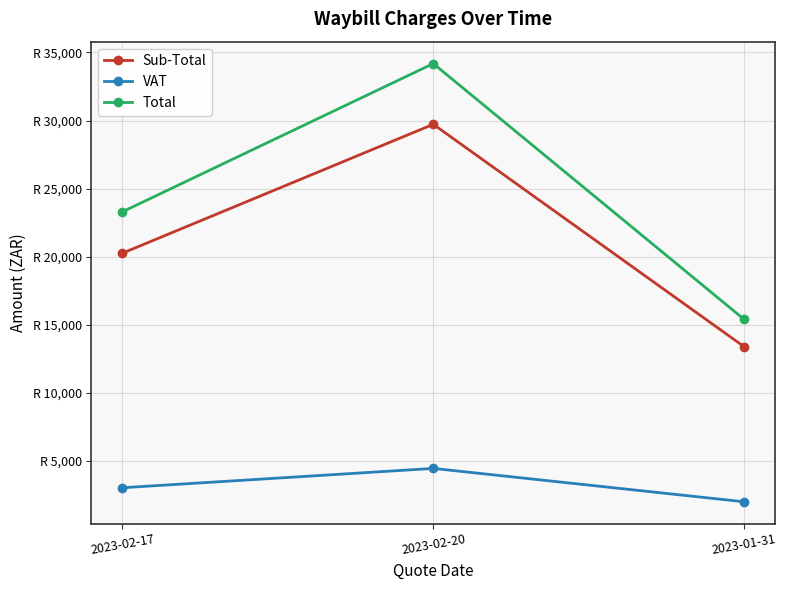

Is the value of Total at 2023-02-20 greater than the value of Sub-Total at 2023-01-31?

Yes